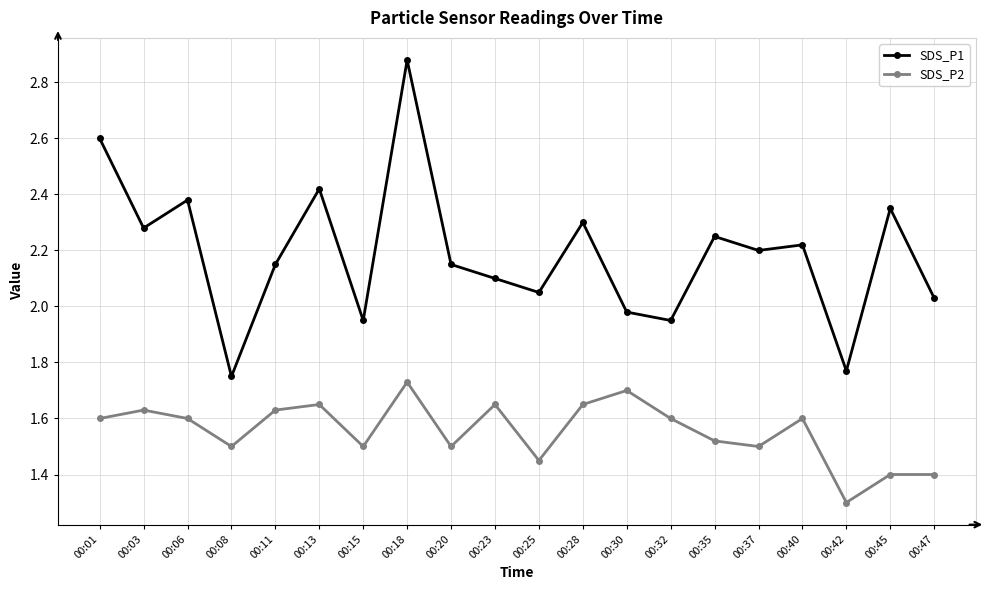

What is the sum of the SDS_P1 values at 00:25 and 00:40?

4.3